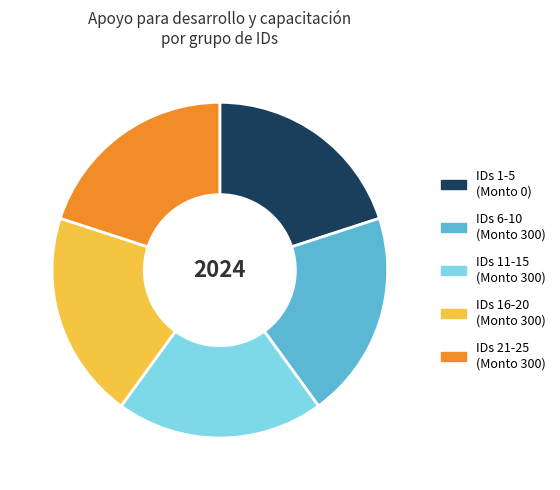

True or false: IDs 6-10 (Monto 300) accounts for 20% of the total.

True